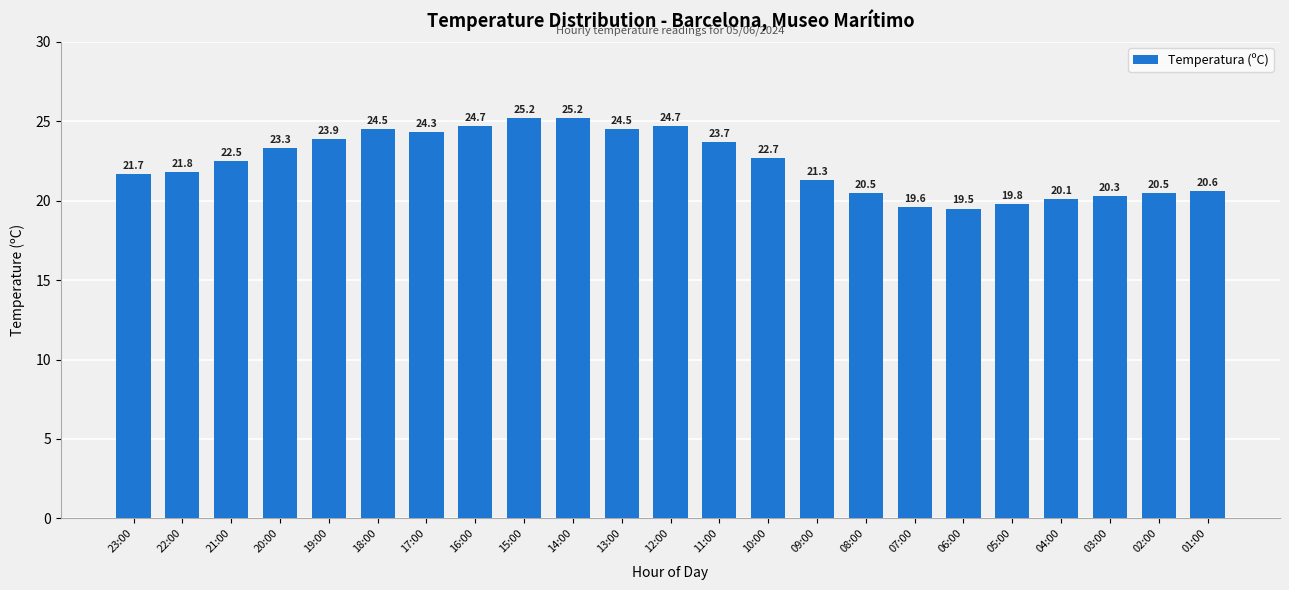

What is the sum of the values at 13:00 and 16:00?

49.2